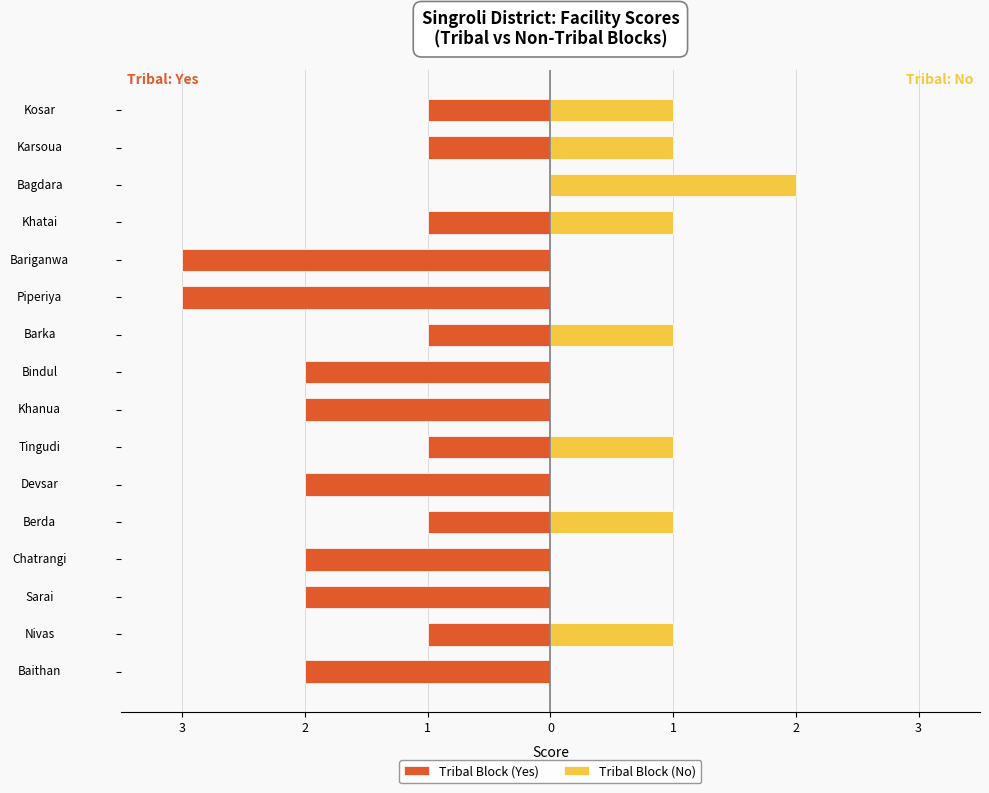

What is the sum of all Tribal Block (Yes) values?

-25